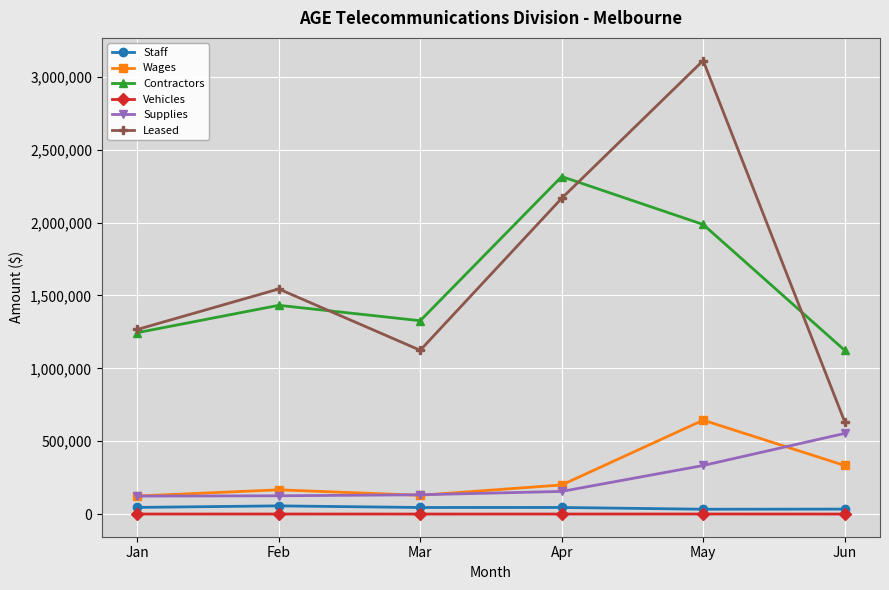

At which category is the sum across all series the highest?

May